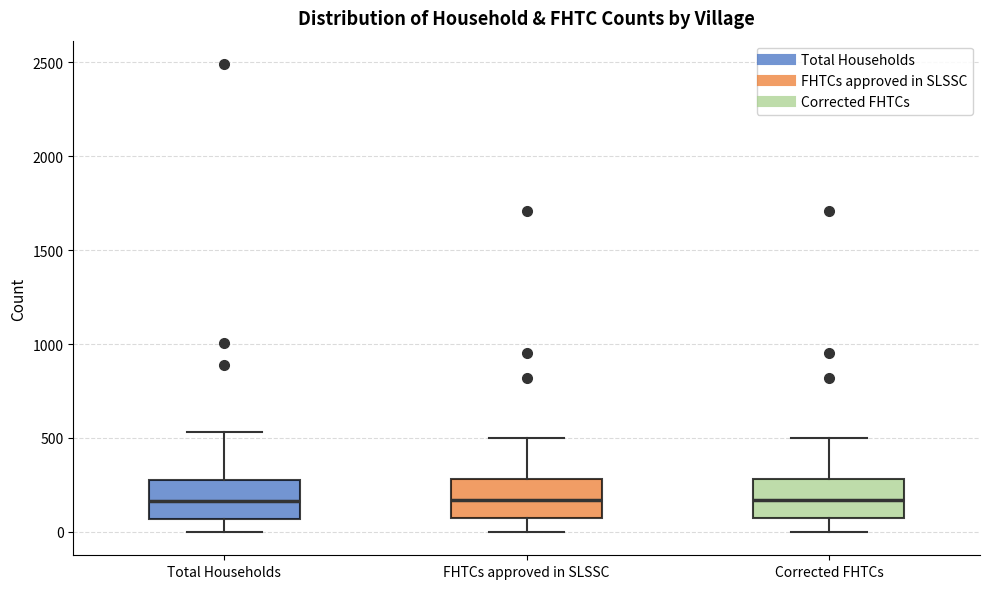

Where is the lower edge of the box for Corrected FHTCs on the y-axis? The values are not printed on the chart, so give them approximately, as read against the axis.

100